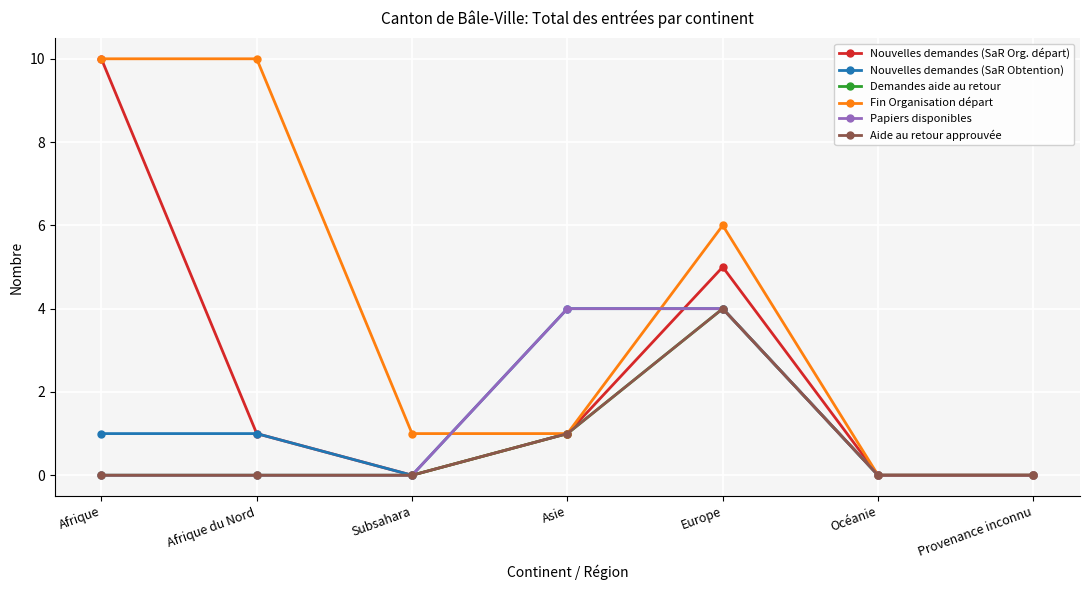

Is this an area chart (filled region under the line)?

No